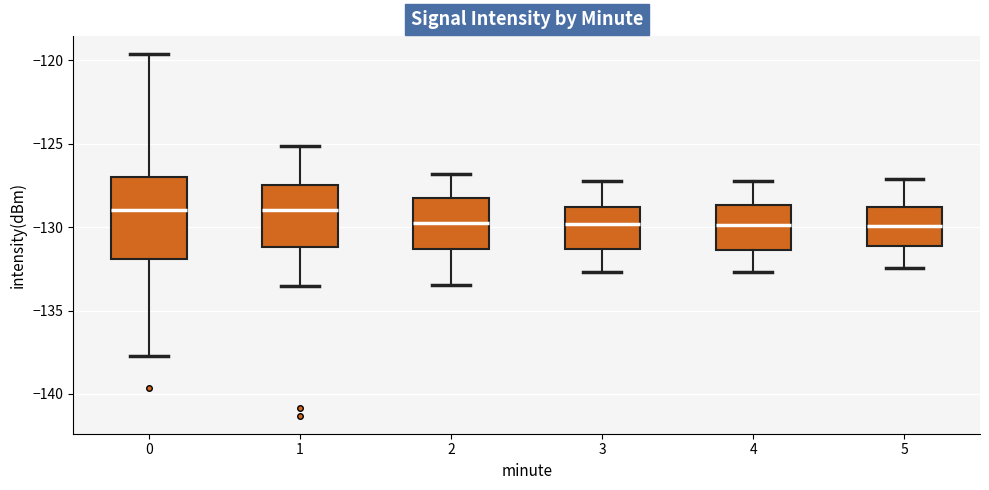

Reading left to right, transcribe this box plot: for each box, give where its median line is, the range the box spans, and where its two whiskers end, as read against the y-axis. The values are not printed on the chart, so give them approximately, as read against the axis.

0: median -129.0, box -132.0 to -127.0, whiskers -138.0 to -119.5
1: median -129.0, box -131.0 to -127.5, whiskers -133.5 to -125.0
2: median -129.5, box -131.5 to -128.5, whiskers -133.5 to -127.0
3: median -130.0, box -131.5 to -129.0, whiskers -132.5 to -127.0
4: median -130.0, box -131.5 to -128.5, whiskers -132.5 to -127.0
5: median -130.0, box -131.0 to -129.0, whiskers -132.5 to -127.0